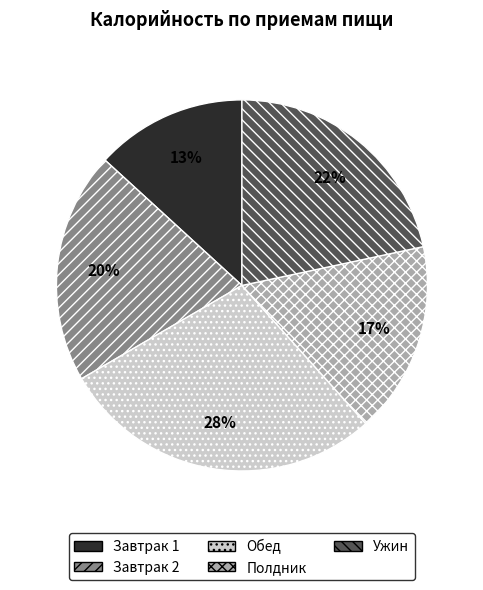

Combined, do Полдник and Обед account for over 50%?

No